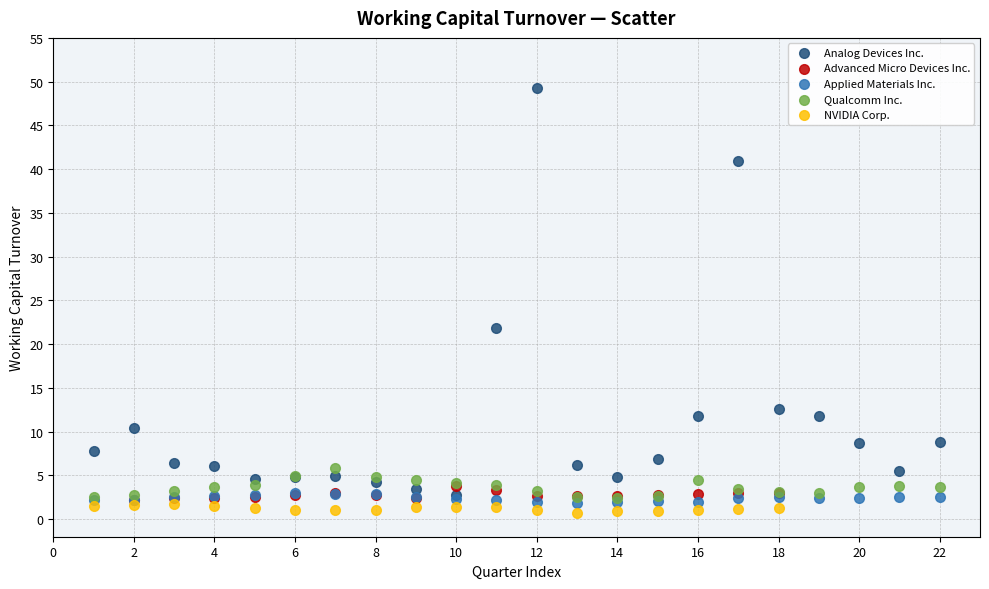

Which series has the widest spread of Y values?

Analog Devices Inc.